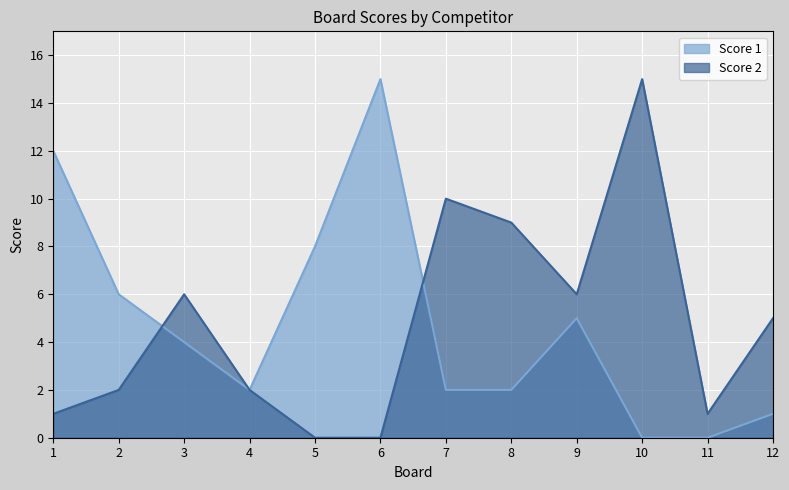

How many lines are shown in the chart?

2